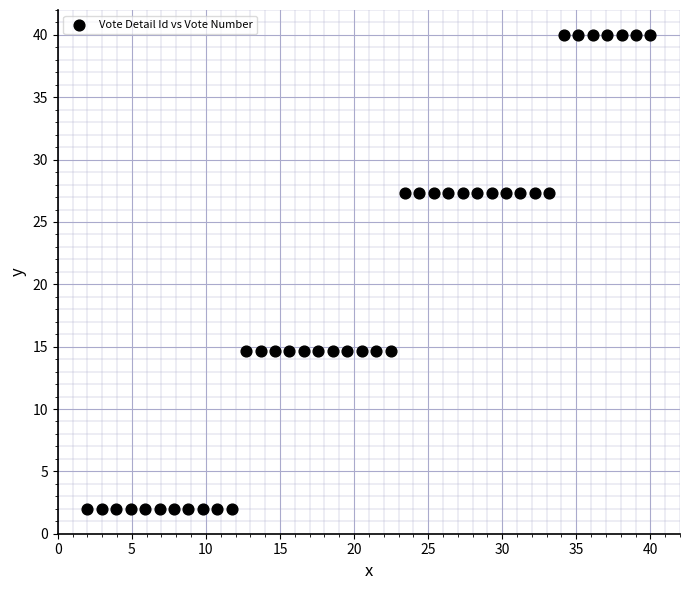

What is the range of Y values (max minus min)?

38.0